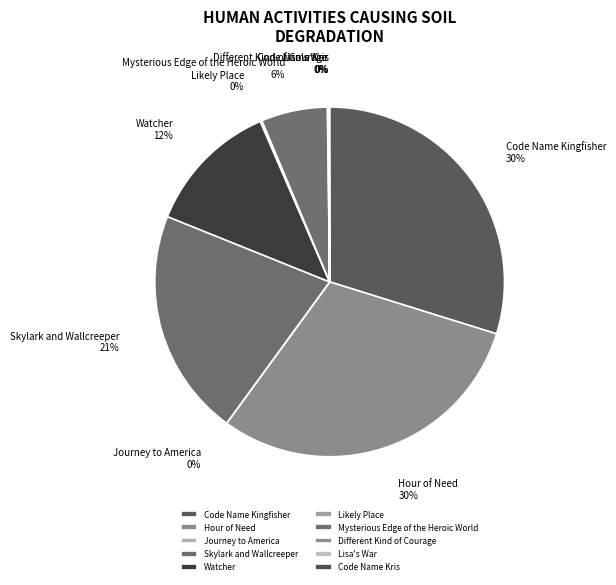

To the nearest percent, what is the combined percentage of Skylark and Wallcreeper and Watcher?

33%